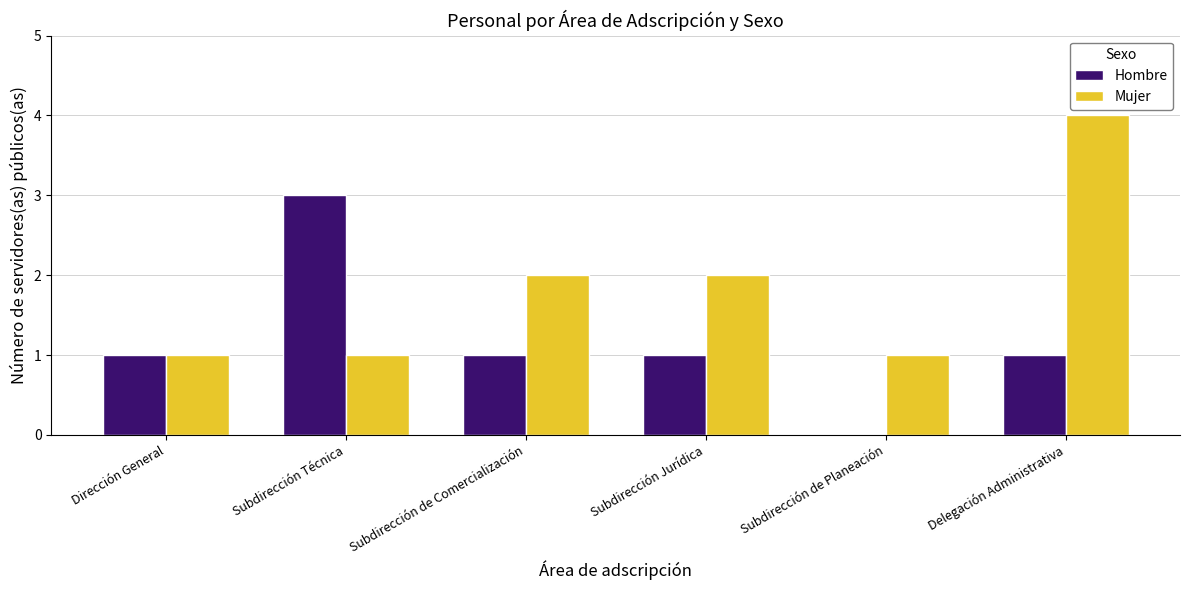

Between Subdirección Técnica and Subdirección Jurídica, which series saw the biggest shift?

Hombre